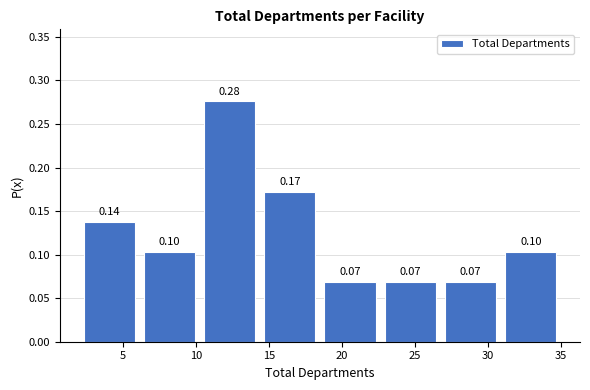

Over which range of the x-axis is the bar tallest?

10.5 to 14.5